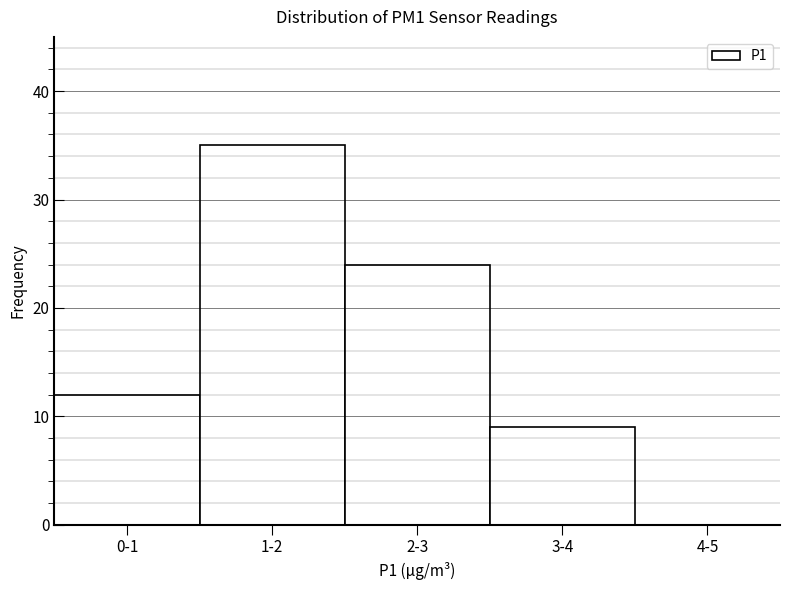

Reading left to right, transcribe all the data shown in this chart.

0-1=12	1-2=35	2-3=24	3-4=9	4-5=0